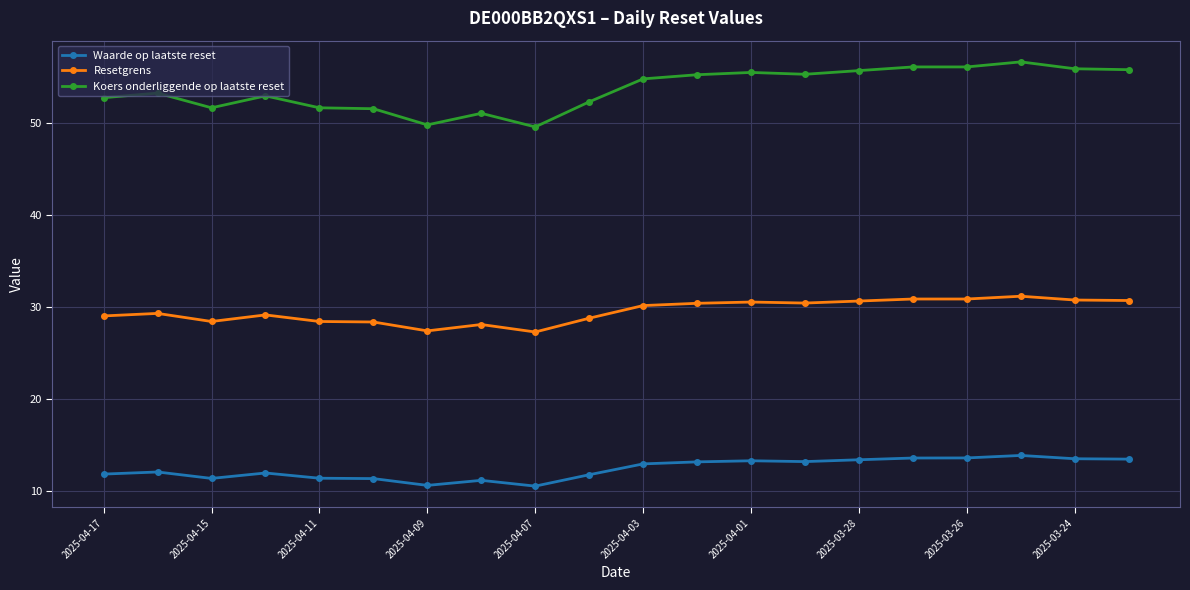

Which series has the largest total across all categories?

Koers onderliggende op laatste reset